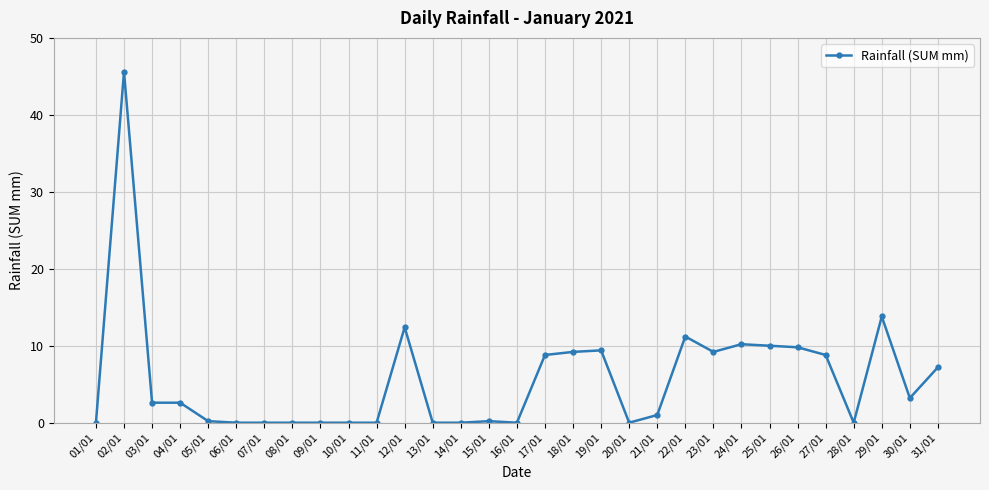

What is the label of the 14th point from the right?

18/01